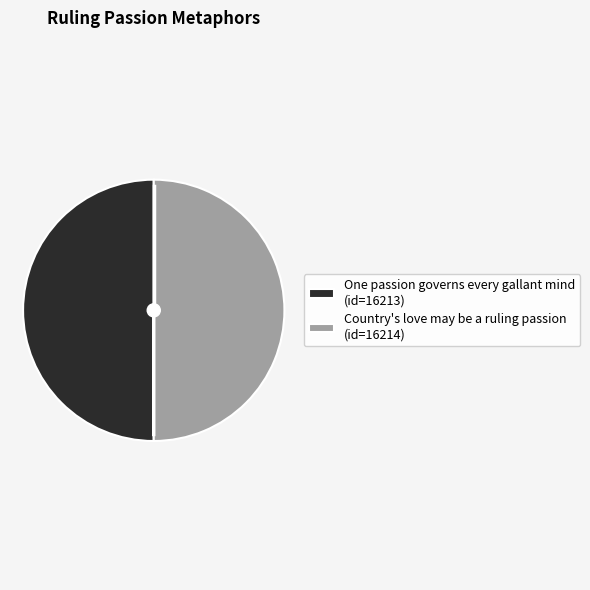

Do Country's love may be a ruling passion and One passion governs every gallant mind together represent more than half of the pie?

Yes